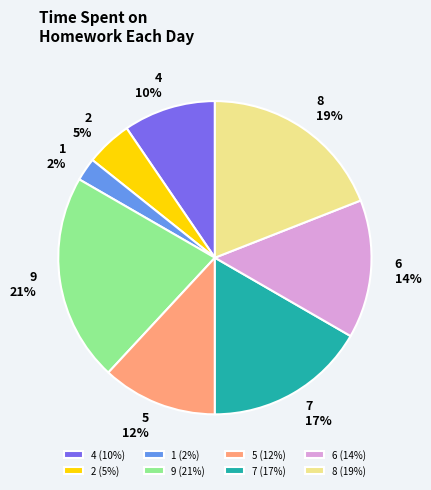

To the nearest percent, what is the difference between the largest and smallest slice percentages?

19%